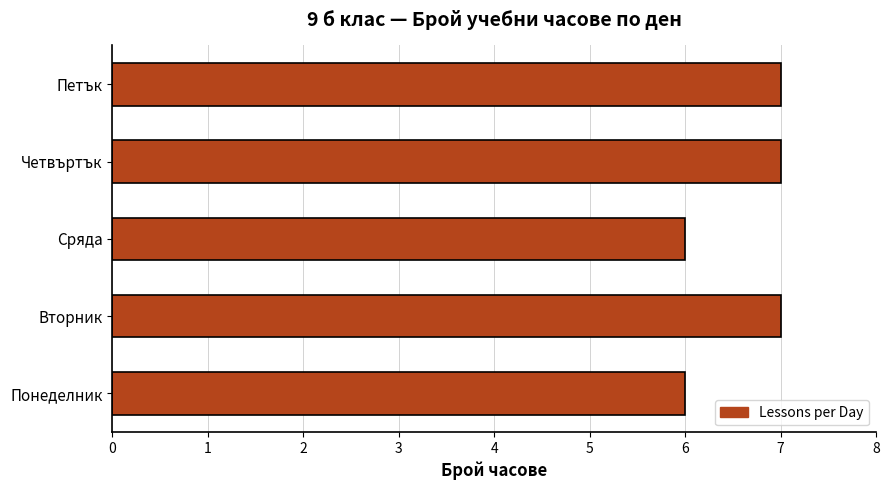

What is the difference between the maximum and second lowest values?

1